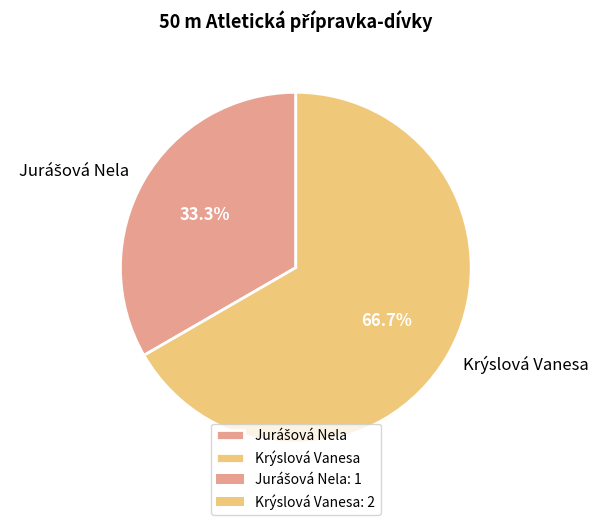

True or false: Krýslová Vanesa accounts for 53% of the total.

False